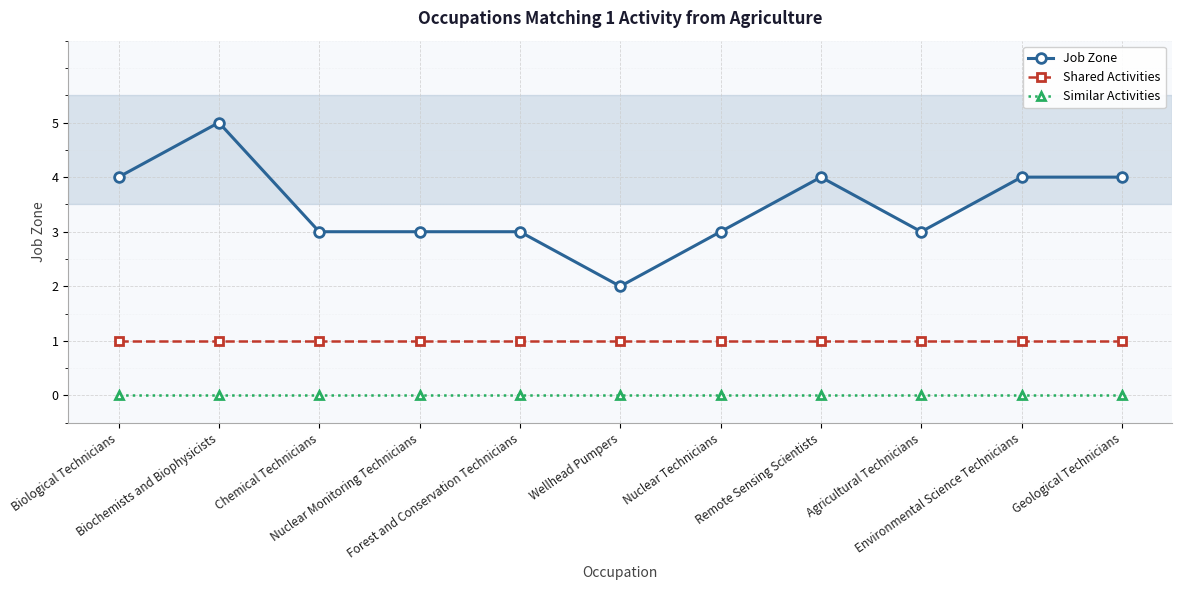

Reading left to right, list all the values displayed in this chart.

Job Zone: Biological Technicians=4	Biochemists and Biophysicists=5	Chemical Technicians=3	Nuclear Monitoring Technicians=3	Forest and Conservation Technicians=3	Wellhead Pumpers=2	Nuclear Technicians=3	Remote Sensing Scientists=4	Agricultural Technicians=3	Environmental Science Technicians=4	Geological Technicians=4
Shared Activities: Biological Technicians=1	Biochemists and Biophysicists=1	Chemical Technicians=1	Nuclear Monitoring Technicians=1	Forest and Conservation Technicians=1	Wellhead Pumpers=1	Nuclear Technicians=1	Remote Sensing Scientists=1	Agricultural Technicians=1	Environmental Science Technicians=1	Geological Technicians=1
Similar Activities: Biological Technicians=0	Biochemists and Biophysicists=0	Chemical Technicians=0	Nuclear Monitoring Technicians=0	Forest and Conservation Technicians=0	Wellhead Pumpers=0	Nuclear Technicians=0	Remote Sensing Scientists=0	Agricultural Technicians=0	Environmental Science Technicians=0	Geological Technicians=0